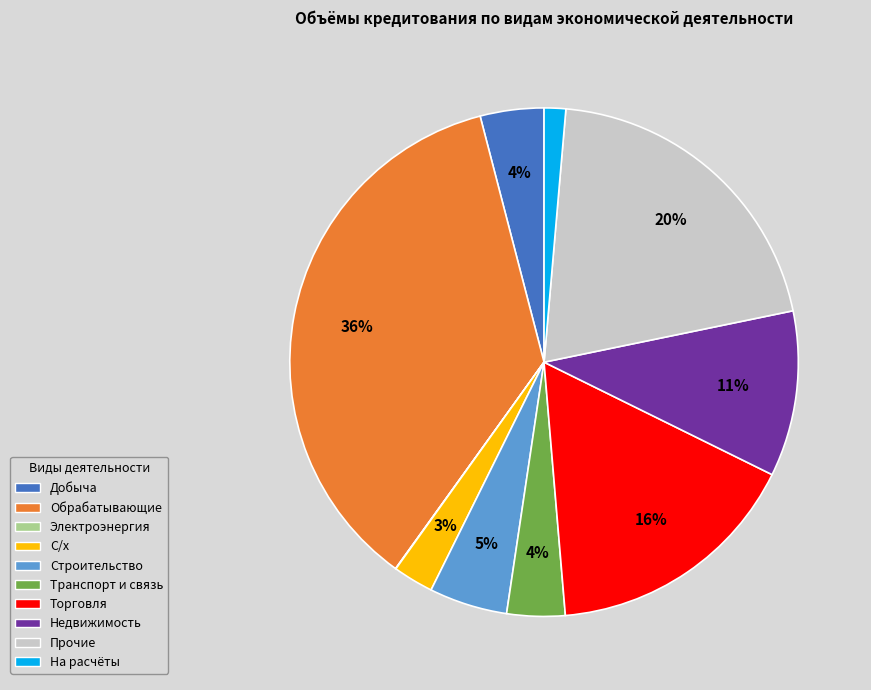

Is it true that На расчёты is 13% of the pie?

False